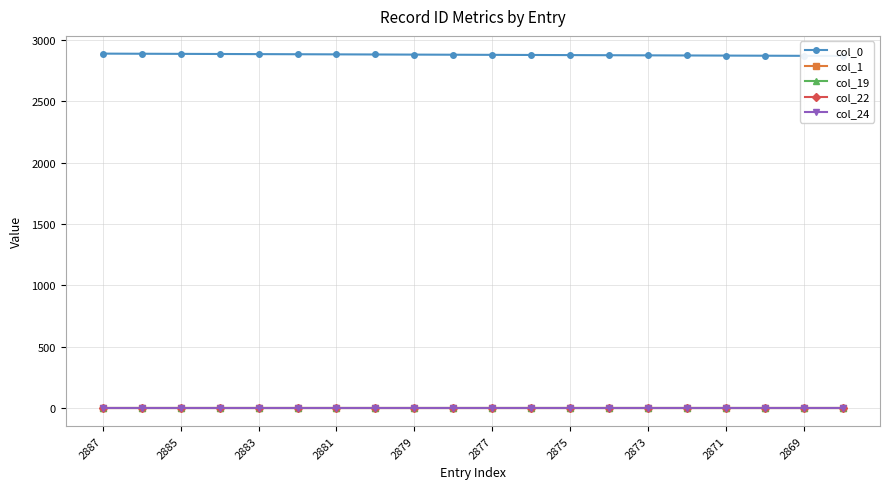

Reading right to left, extract all data points from this chart.

col_0: 2868	2869	2870	2871	2872	2873	2874	2875	2876	2877	2878	2879	2880	2881	2882	2883	2884	2885	2886	2887
col_1: 2	2	2	2	2	2	2	2	2	2	2	2	2	2	2	2	2	2	2	2
col_19: 0	0	0	0	0	0	0	0	0	0	0	0	0	0	0	0	0	0	0	0
col_22: 0	0	0	0	0	0	0	0	0	0	0	0	0	0	0	0	0	0	0	0
col_24: 6	6	6	6	6	6	6	6	6	6	6	6	6	6	6	6	6	6	6	6